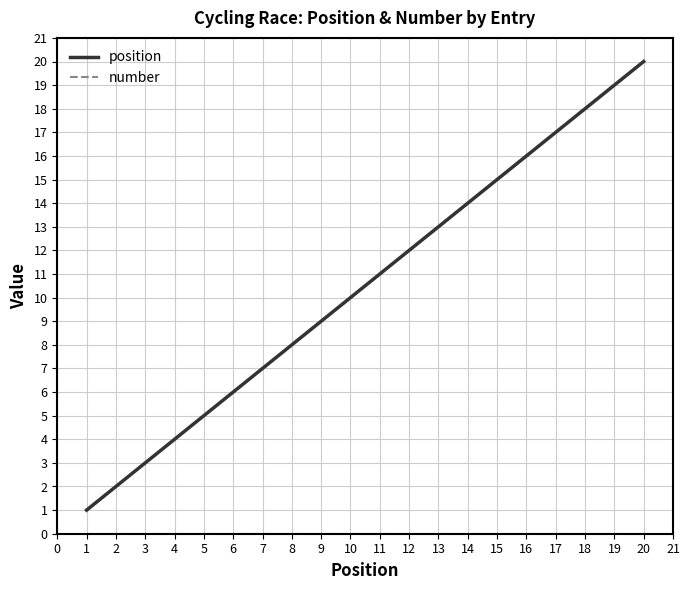

What is the difference between the highest and lowest values at 11?

11